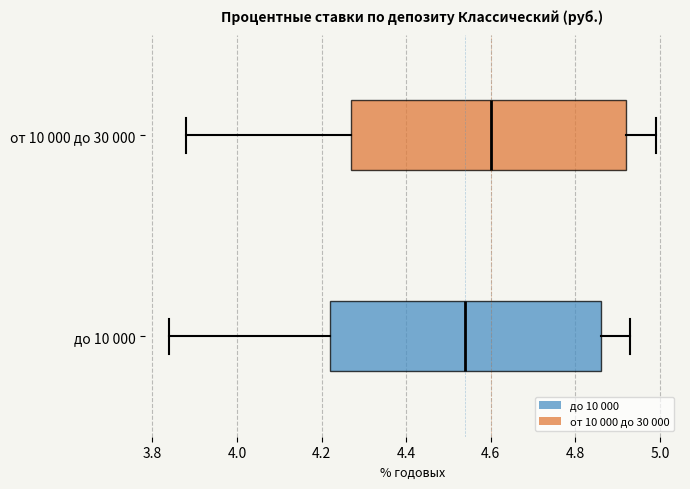

Reading bottom to top, read every box against the x-axis: the position of its median line, the range the box covers, and the ends of its whiskers. The values are not printed on the chart, so give them approximately, as read against the axis.

до 10 000: median 4.54, box 4.22 to 4.86, whiskers 3.84 to 4.94
от 10 000 до 30 000: median 4.60, box 4.28 to 4.92, whiskers 3.88 to 5.00